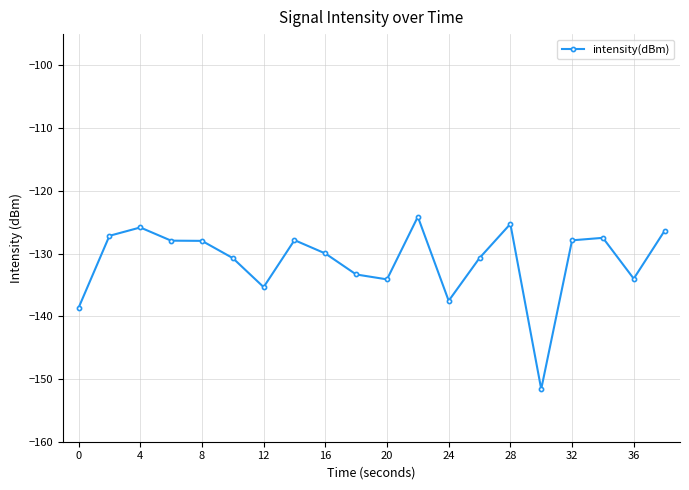

What is the value of the 17th point from the left?

-127.9